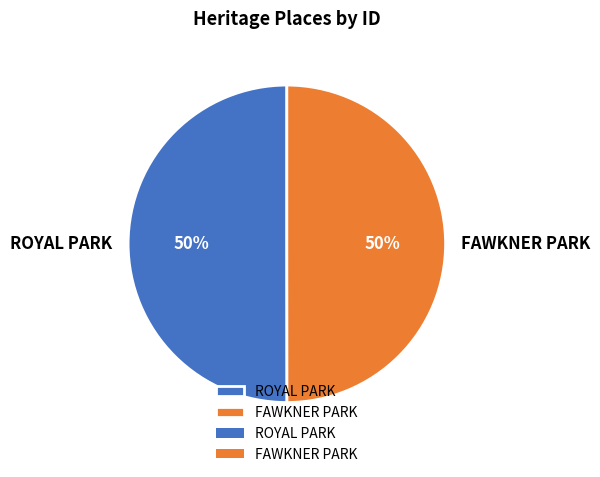

Combined, do FAWKNER PARK and ROYAL PARK account for over 50%?

Yes